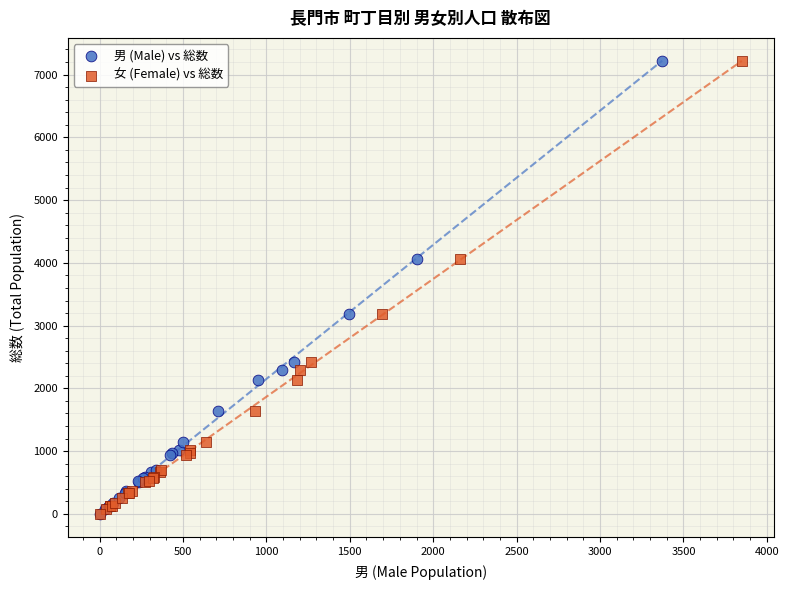

What are all the series names shown in the legend?

男 (Male) vs 総数, 女 (Female) vs 総数